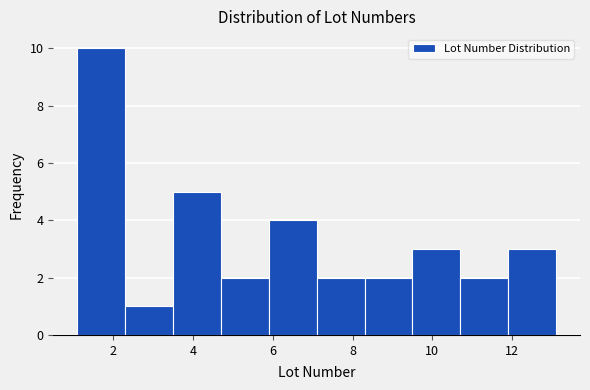

Reading left to right, transcribe this chart: for each bar, give the range it covers on the x-axis and its height. Neither the bar edges nor the heights are printed on the chart, so give them approximately, as read against the axes.

1.1 to 2.3: 10
2.3 to 3.5: 1
3.5 to 4.7: 5
4.7 to 5.9: 2
5.9 to 7.1: 4
7.1 to 8.3: 2
8.3 to 9.5: 2
9.5 to 10.7: 3
10.7 to 11.9: 2
11.9 to 13.1: 3